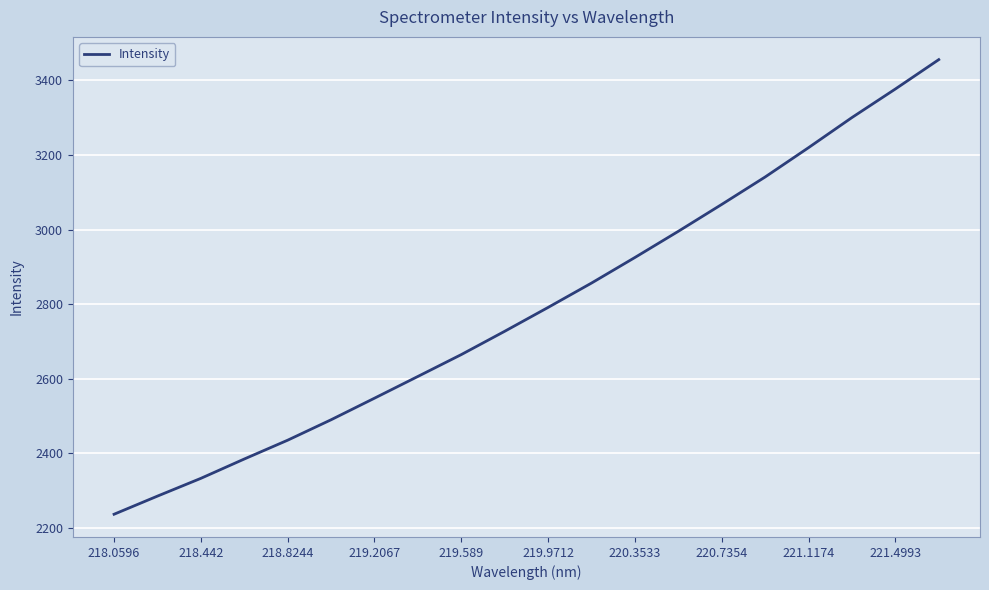

What is the smallest value displayed?

2236.8